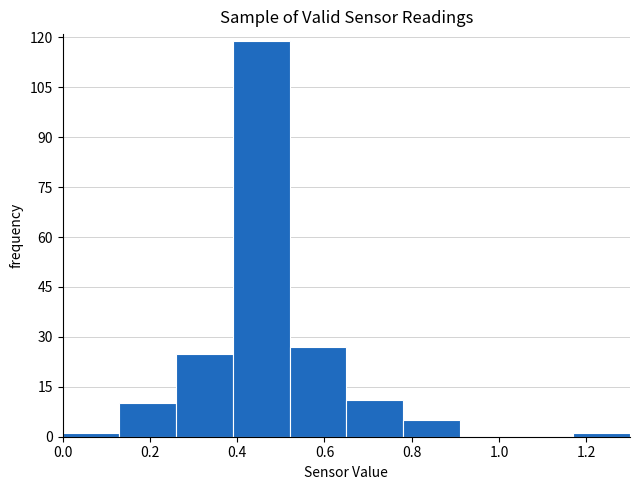

Reading left to right, list every bar in this chart as the range it spans on the x-axis followed by its height. Neither the bar edges nor the heights are printed on the chart, so give them approximately, as read against the axes.

0.00 to 0.13: under 2
0.13 to 0.26: 10
0.26 to 0.39: 26
0.39 to 0.52: 120
0.52 to 0.65: 28
0.65 to 0.78: 12
0.78 to 0.91: 6
0.91 to 1.04: 0
1.04 to 1.17: 0
1.17 to 1.30: under 2